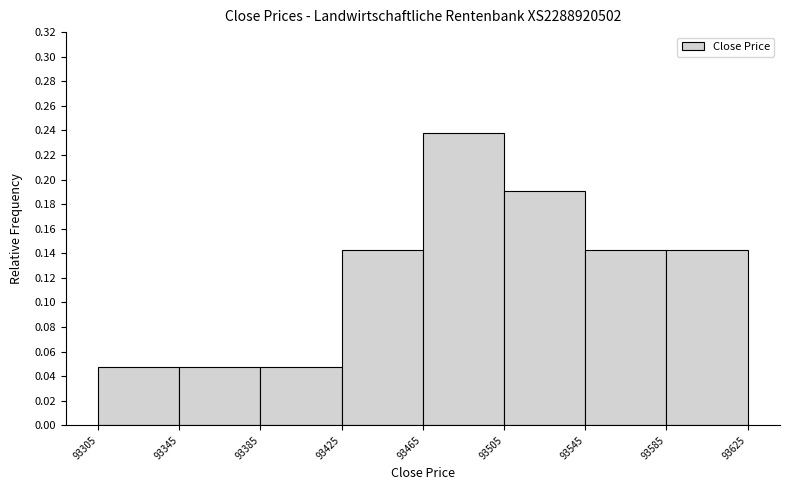

Reading left to right, transcribe this chart: for each bar, give the range it covers on the x-axis and its height. The values are not printed on the chart, so give them approximately, as read against the axis.

93305 to 93345: 0.048
93345 to 93385: 0.048
93385 to 93425: 0.048
93425 to 93465: 0.142
93465 to 93505: 0.238
93505 to 93545: 0.190
93545 to 93585: 0.142
93585 to 93625: 0.142